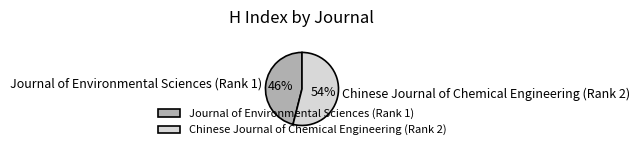

Is the sum of Journal of Environmental Sciences (Rank 1) and Chinese Journal of Chemical Engineering (Rank 2) greater than half?

Yes